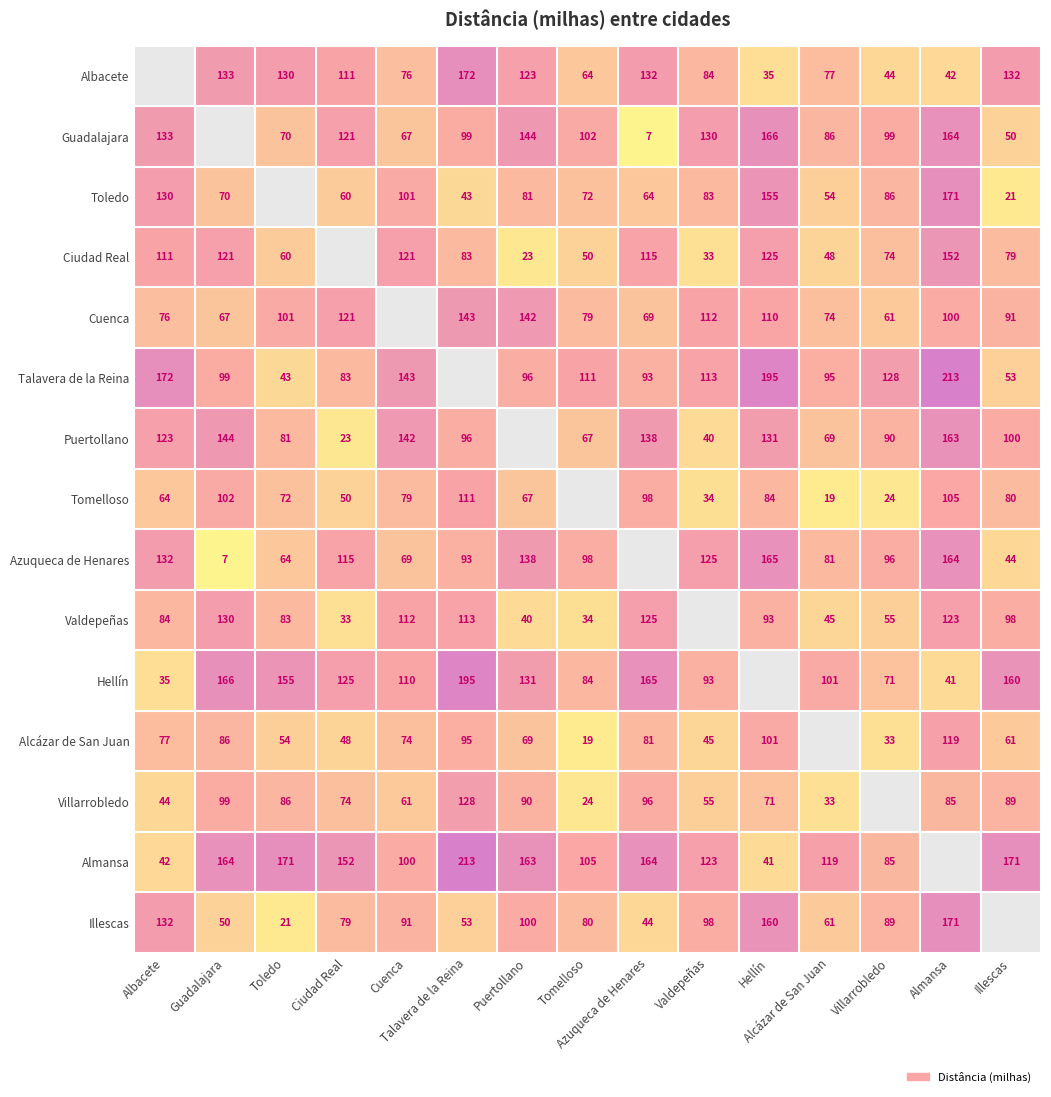

How many categories are shown in the chart?

15